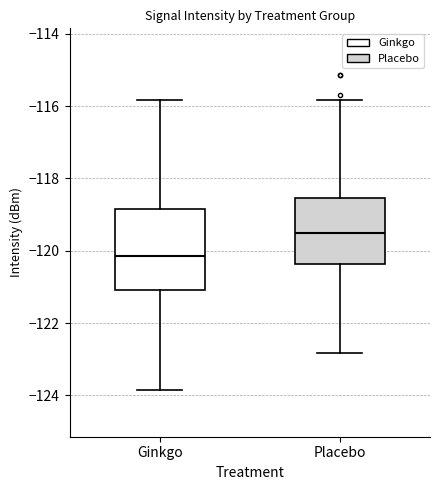

Which box has the highest median line?

Placebo